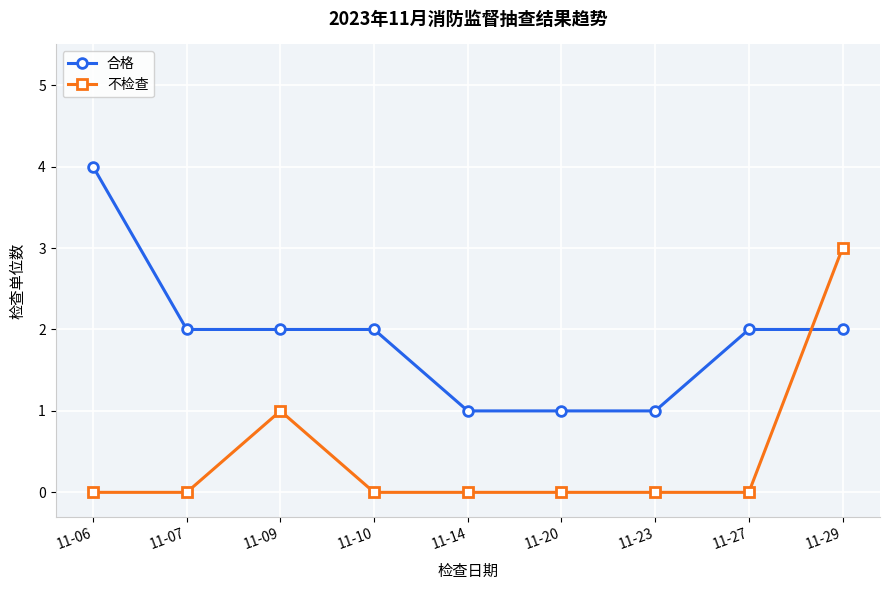

Count the 不检查 values in the range 0 to 1.

8